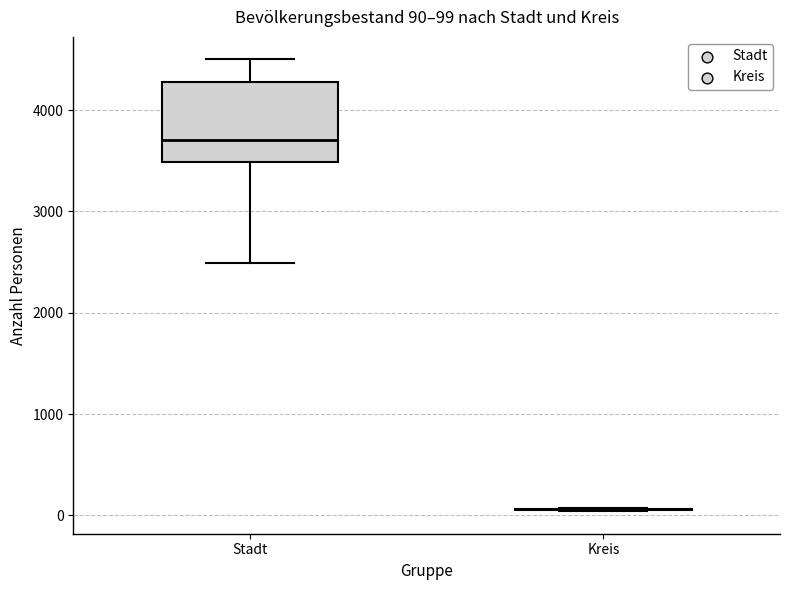

Which box is the tallest, from its lower edge to its upper edge?

Stadt